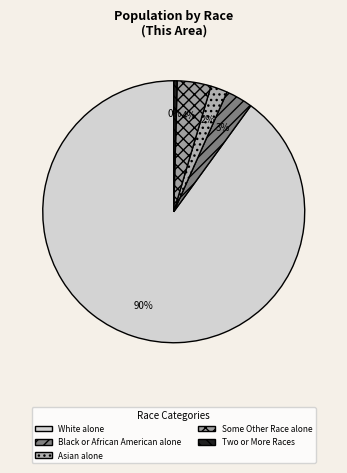

To the nearest percent, what is the average slice percentage?

20%